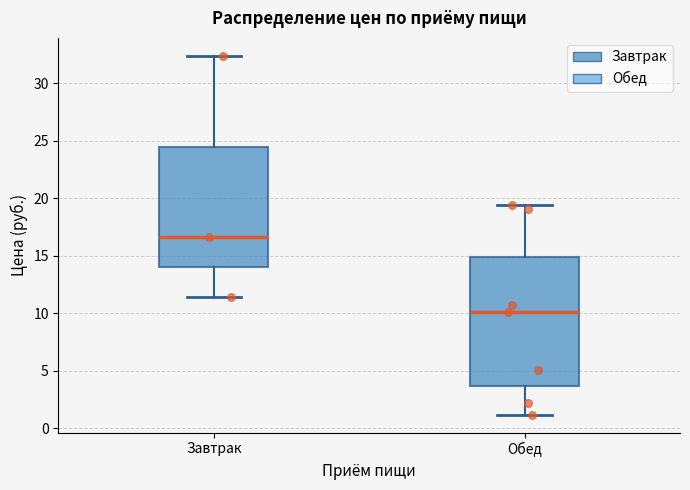

Which box has the highest median line?

Завтрак